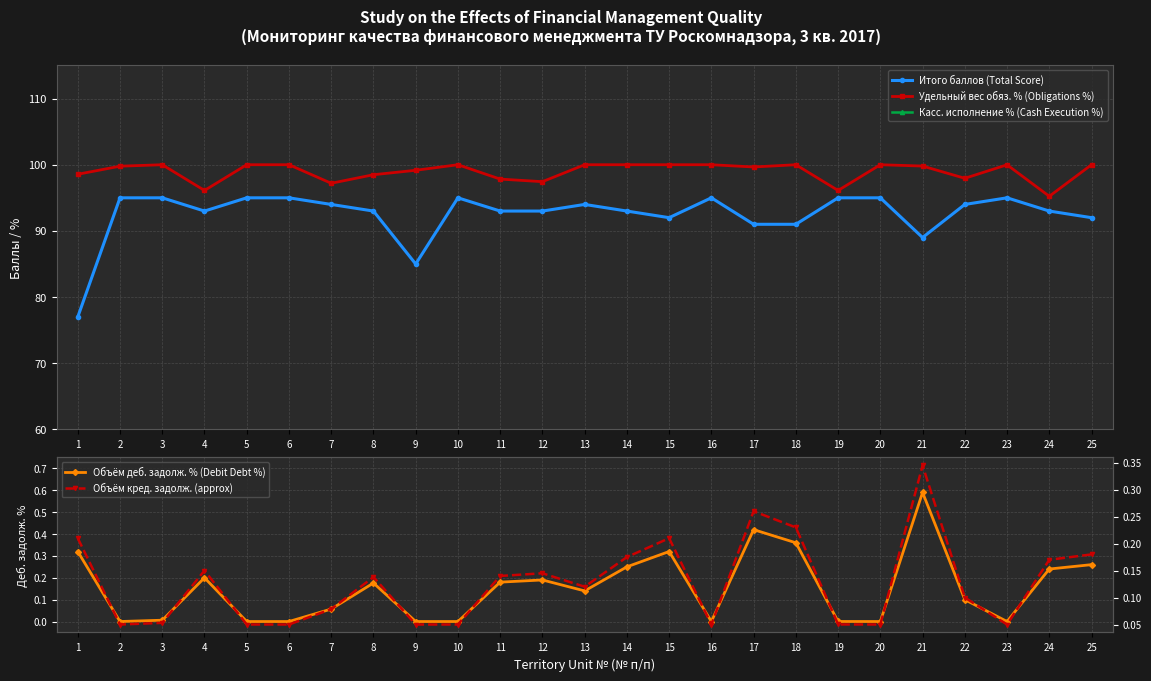

What is the approximate value of Итого баллов (Total Score) at 10?

95.0